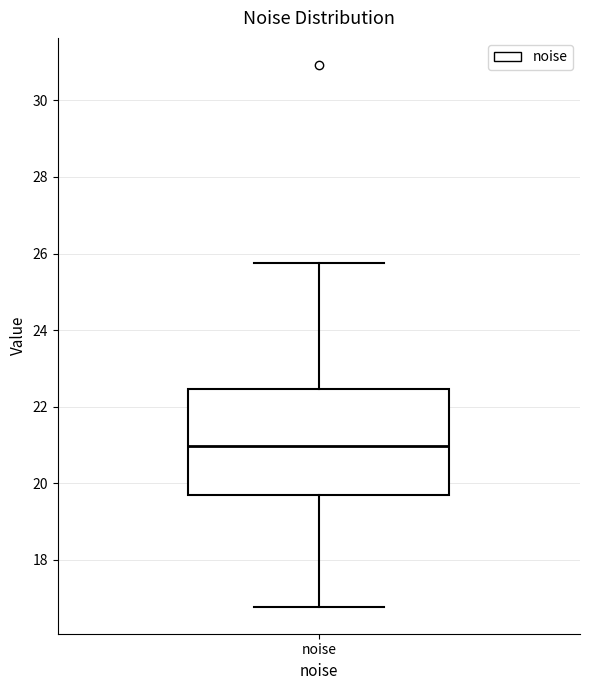

Read this box plot against the y-axis: the position of the median line, the range covered by the box, and the ends of both whiskers. The values are not printed on the chart, so give them approximately, as read against the axis.

median 21.0, box 19.8 to 22.4, whiskers 16.8 to 25.8